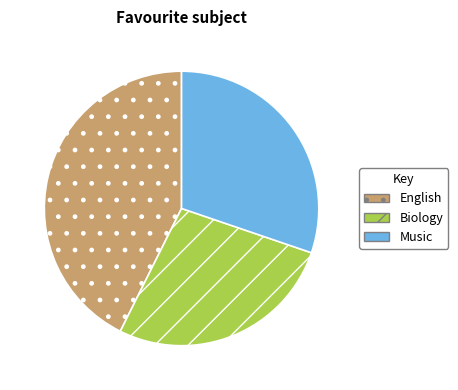

Rank the categories by value from lowest to highest.

Biology, Music, English